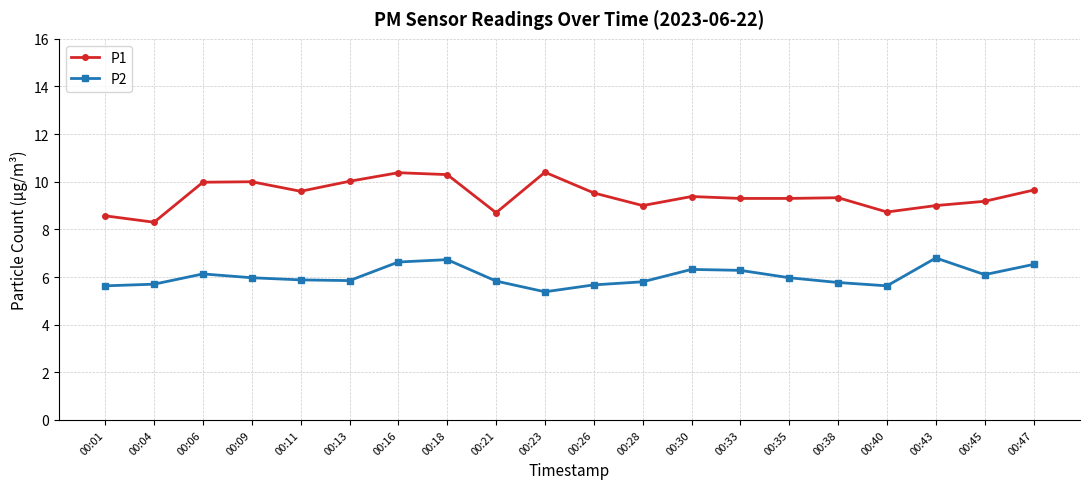

True or false: P2 has more than 0 points higher than both neighbors.

True